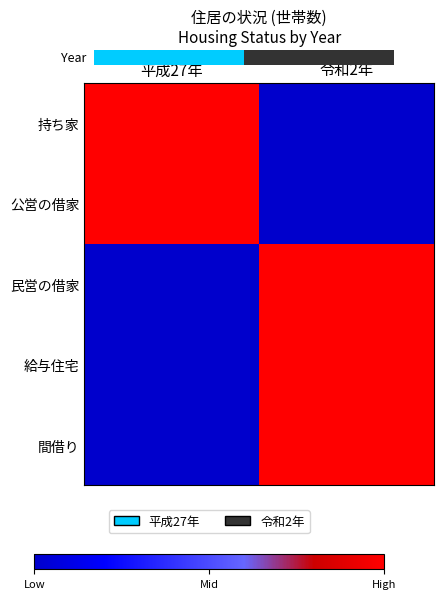

Is the value of 間借り at 令和2年 greater than the value of 民営の借家 at 平成27年?

Yes